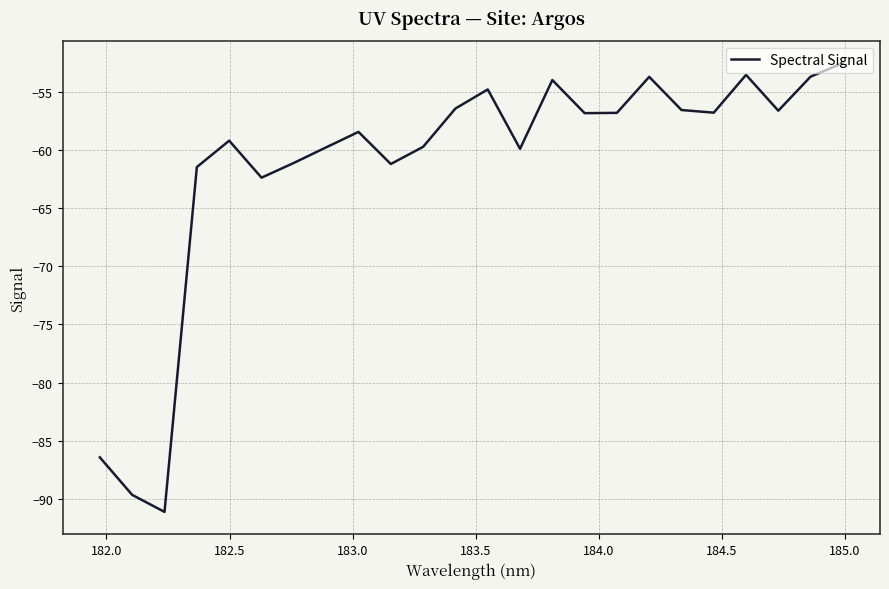

What is the smallest value displayed?

-91.1